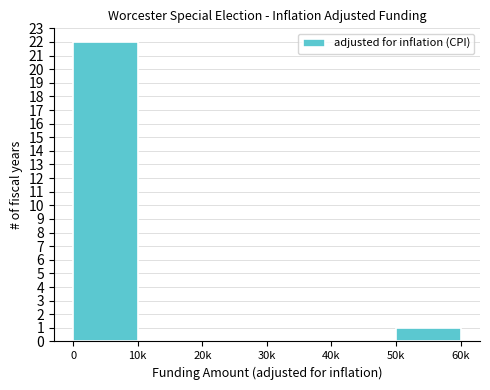

Reading right to left, list all the values displayed in this chart.

50k=1	40k=0	30k=0	20k=0	10k=0	0=22